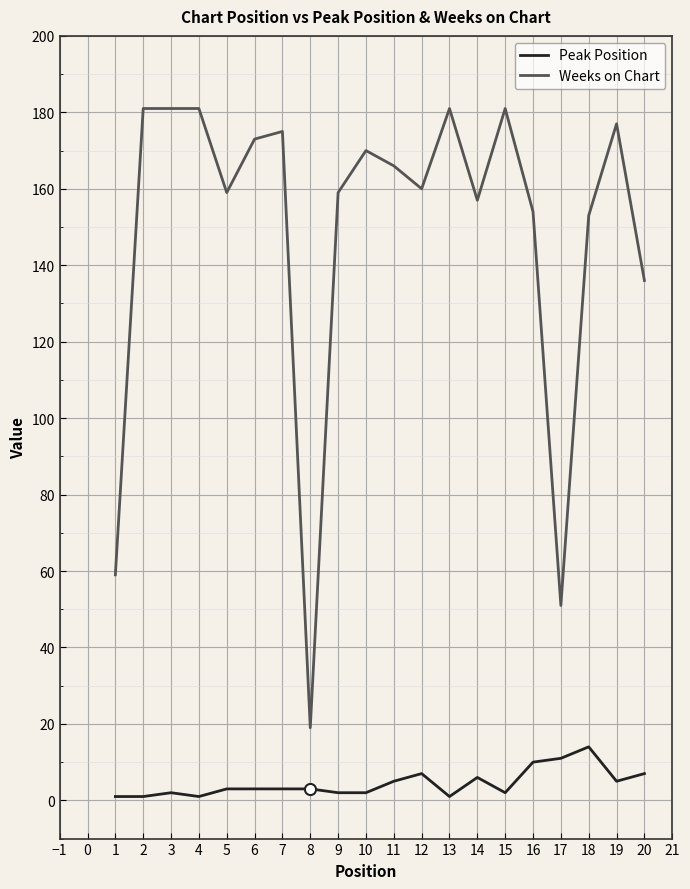

Does the chart display data point markers on the line(s)?

No